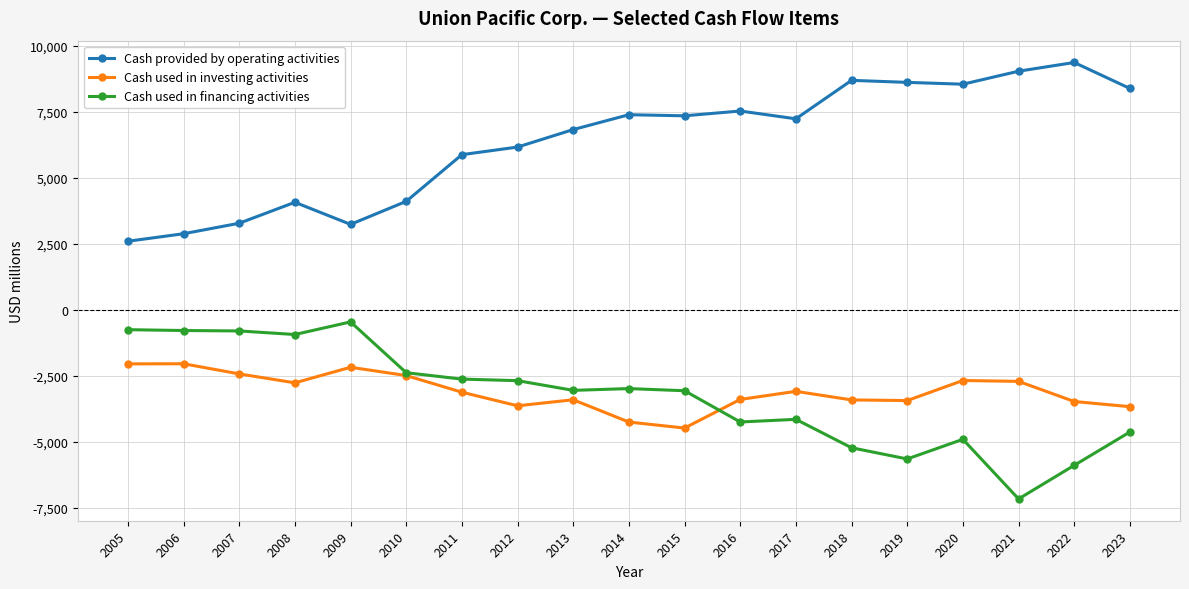

Which series has the largest total across all categories?

Cash provided by operating activities